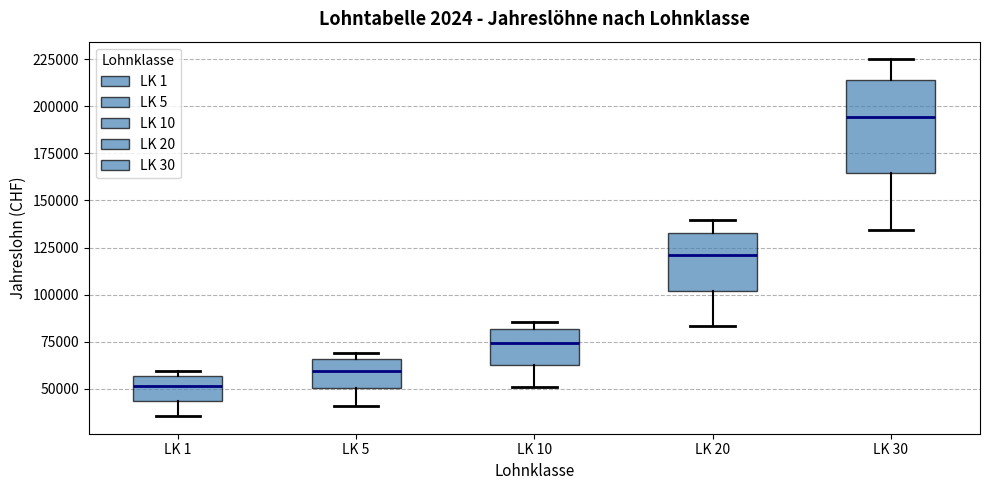

Which box is the tallest, from its lower edge to its upper edge?

LK 30